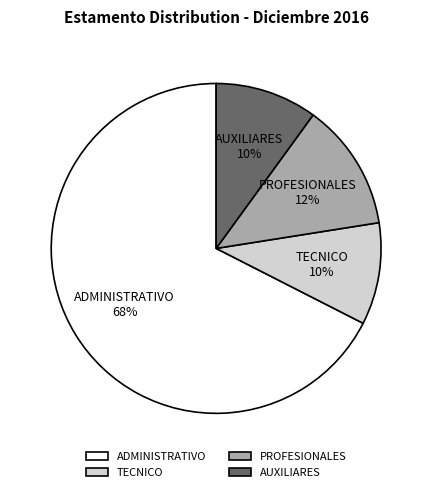

To the nearest percent, what is the average slice percentage?

25%